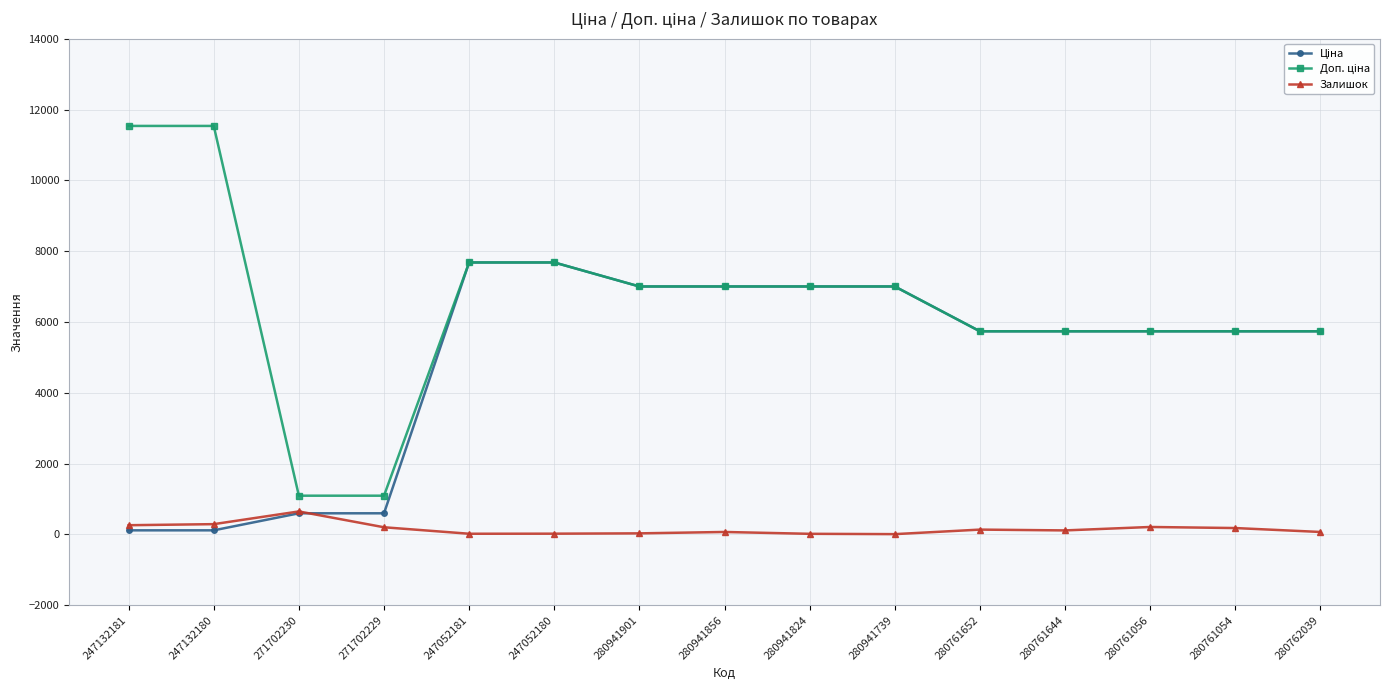

Which category has the highest value in the Залишок series?

271702230